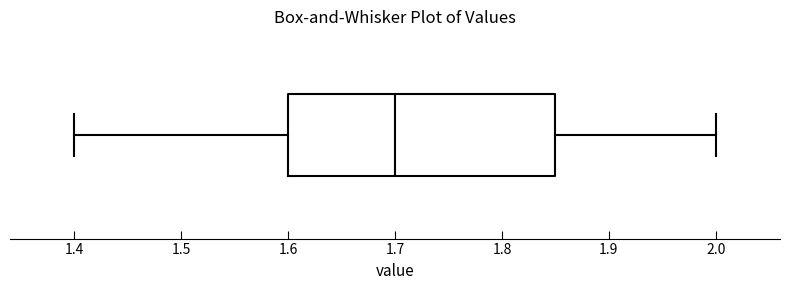

Read this box plot against the x-axis: the position of the median line, the range covered by the box, and the ends of both whiskers. The values are not printed on the chart, so give them approximately, as read against the axis.

median 1.70, box 1.60 to 1.85, whiskers 1.40 to 2.00